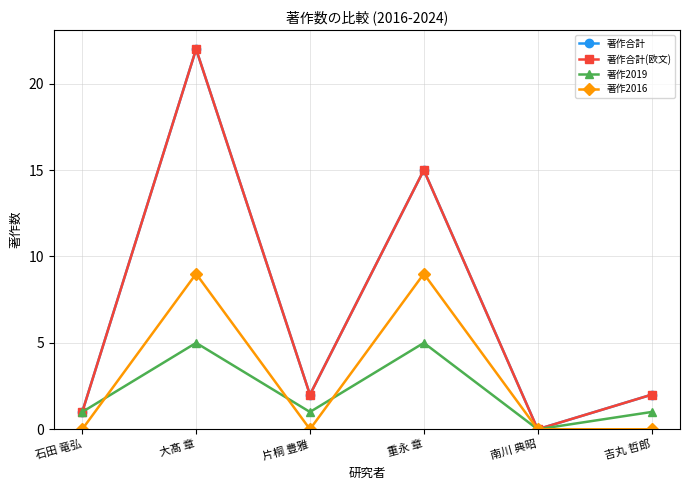

Is this an area chart (filled region under the line)?

No